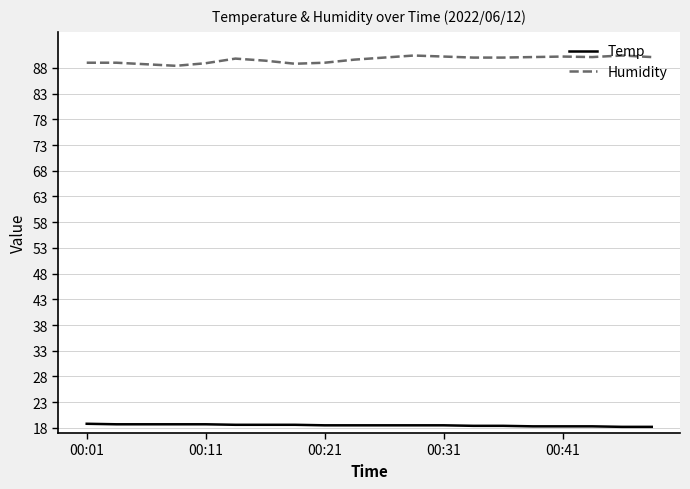

Which series has the largest total across all categories?

Humidity